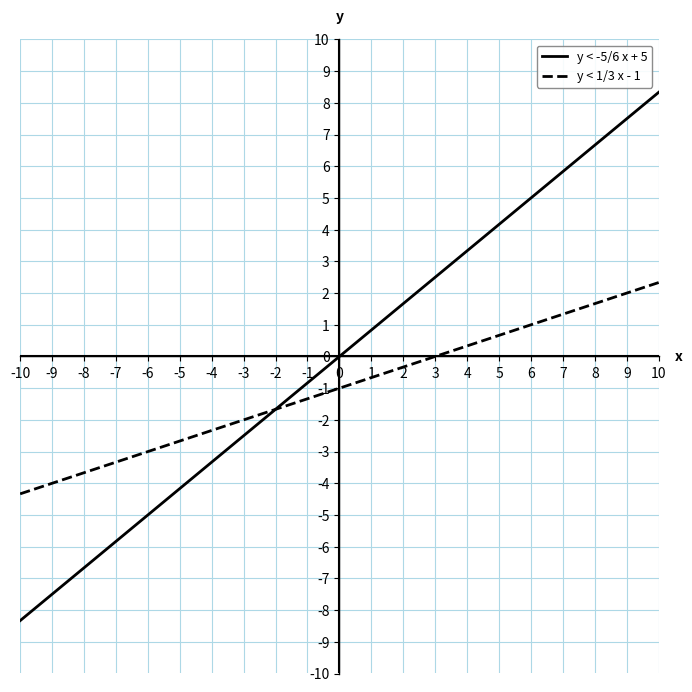

What is the smallest value displayed?

-8.3